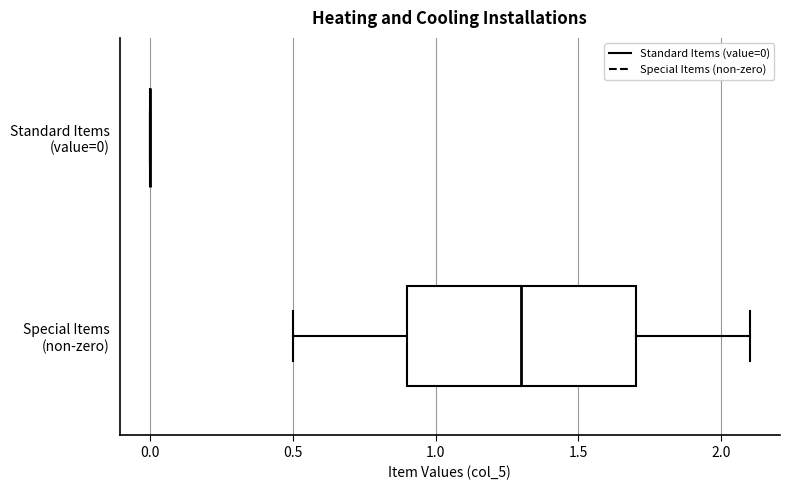

Reading bottom to top, read every box against the x-axis: the position of its median line, the range the box covers, and the ends of its whiskers. The values are not printed on the chart, so give them approximately, as read against the axis.

Special Items (non-zero): median 1.3, box 0.9 to 1.7, whiskers 0.5 to 2.1
Standard Items (value=0): box collapsed to a line at 0.0, whiskers 0.0 to 0.0